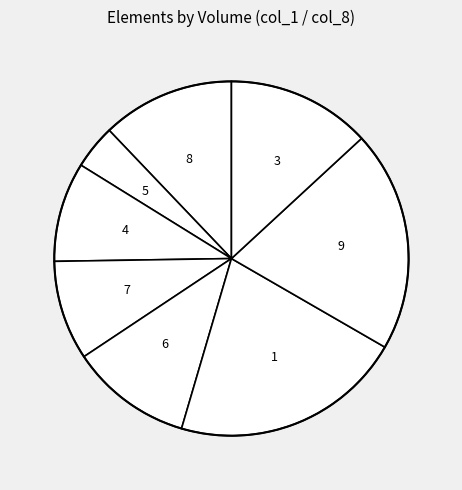

Approximately how many times larger is the value at 6 compared to 8?

0.9